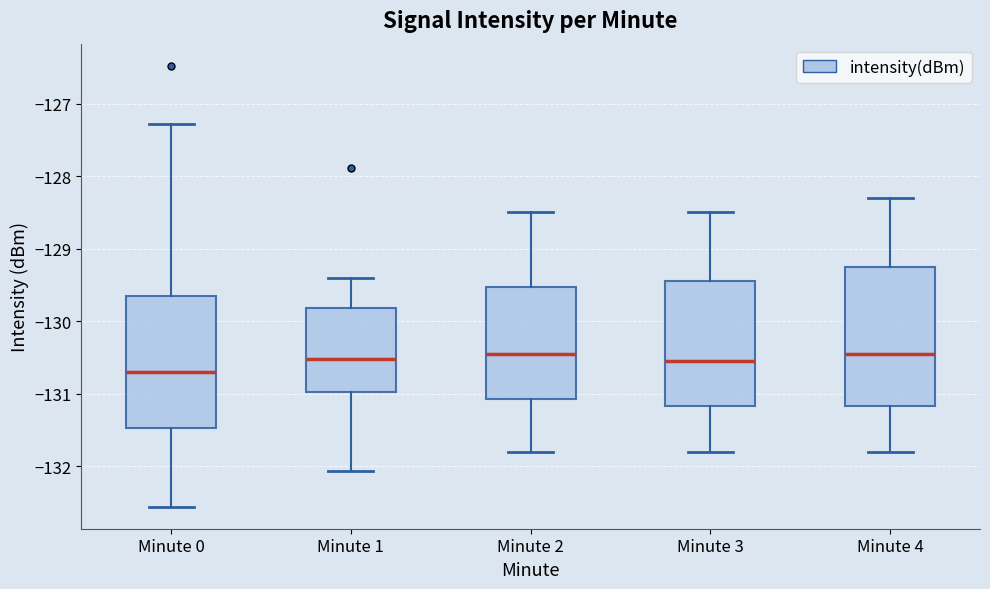

Where does the lower whisker of the box for Minute 1 end on the y-axis? The values are not printed on the chart, so give them approximately, as read against the axis.

-132.1